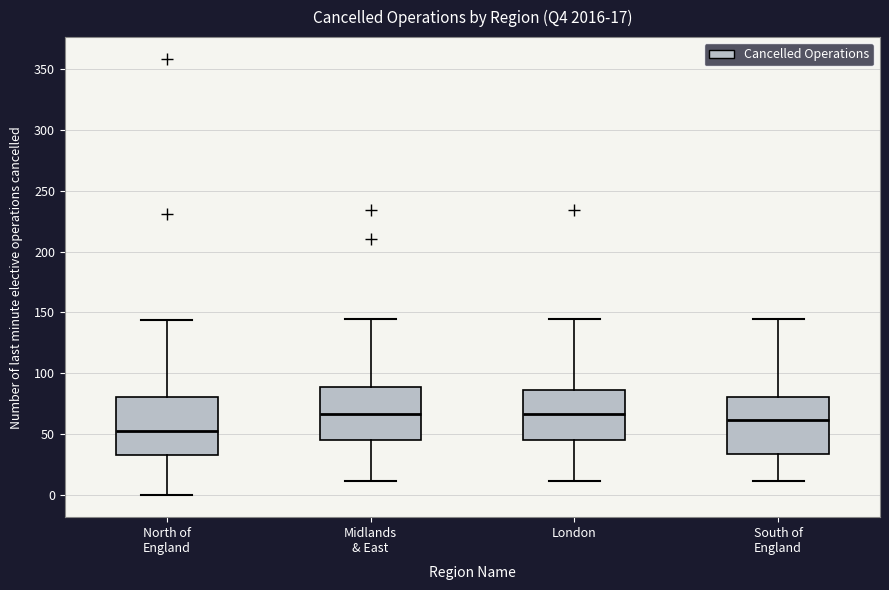

Which box has the lowest median line?

North of England